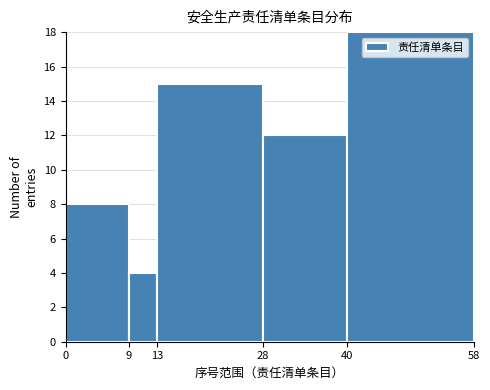

Over which range of the x-axis is the bar tallest?

40 to 58